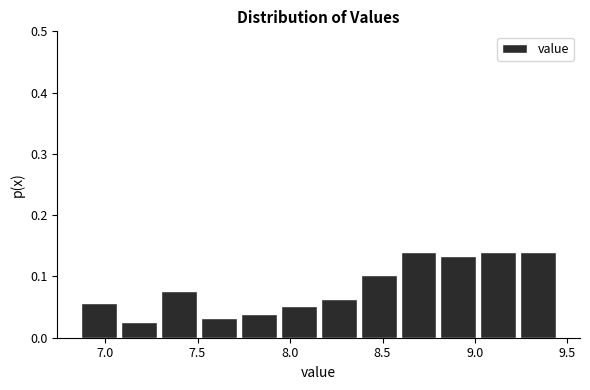

Reading left to right, list every bar in this chart as the range it spans on the x-axis followed by its height. Neither the bar edges nor the heights are printed on the chart, so give them approximately, as read against the axes.

6.85 to 7.10: 0.06
7.10 to 7.30: 0.03
7.30 to 7.50: 0.08
7.50 to 7.70: 0.03
7.70 to 7.95: 0.04
7.95 to 8.15: 0.05
8.15 to 8.35: 0.06
8.35 to 8.60: 0.10
8.60 to 8.80: 0.14
8.80 to 9.00: 0.13
9.00 to 9.25: 0.14
9.25 to 9.45: 0.14